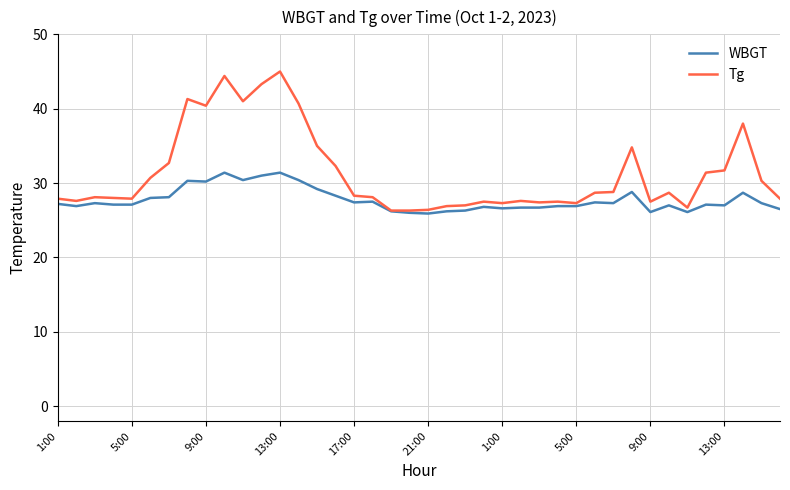

What is the difference between the maximum and minimum values in the WBGT series?

5.5